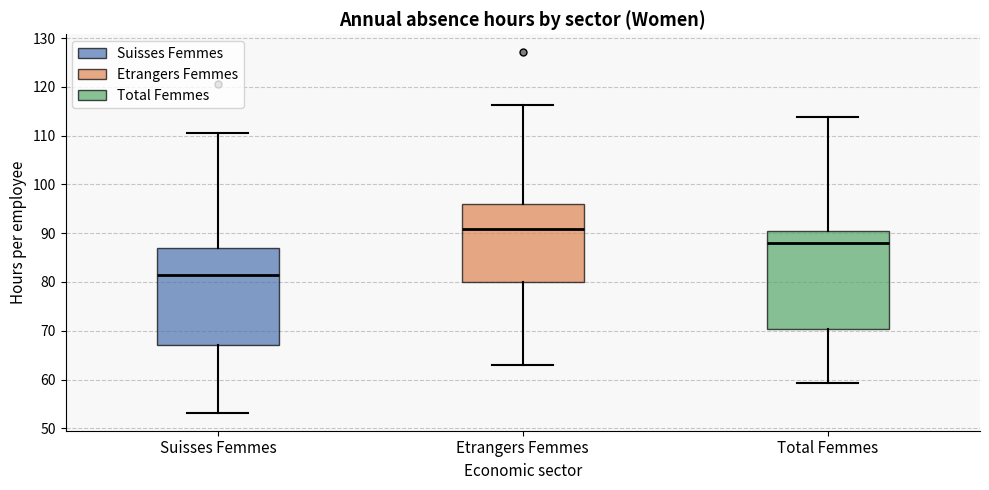

Reading left to right, transcribe this box plot: for each box, give where its median line is, the range the box spans, and where its two whiskers end, as read against the y-axis. The values are not printed on the chart, so give them approximately, as read against the axis.

Suisses Femmes: median 82, box 67 to 87, whiskers 53 to 110
Etrangers Femmes: median 91, box 80 to 96, whiskers 63 to 116
Total Femmes: median 88, box 70 to 90, whiskers 59 to 114